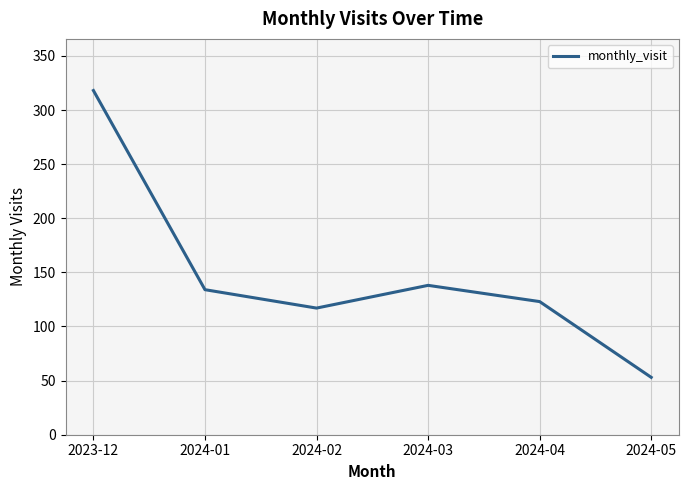

List the labels in order of value, largest first.

2023-12, 2024-03, 2024-01, 2024-04, 2024-02, 2024-05